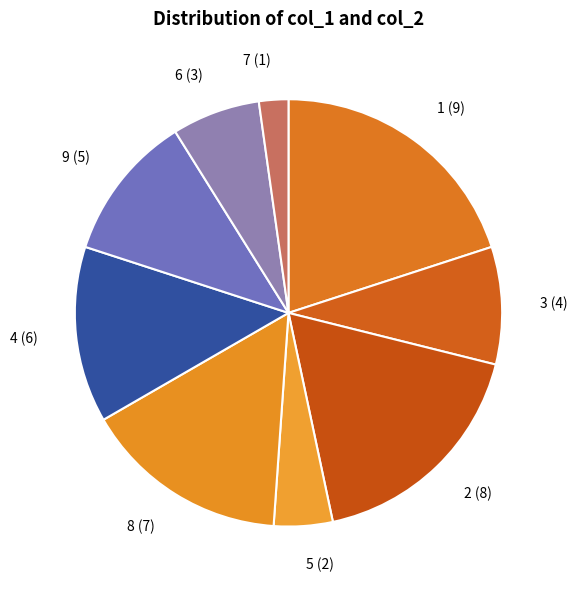

Do 3 (4) and 4 (6) together represent more than half of the pie?

No